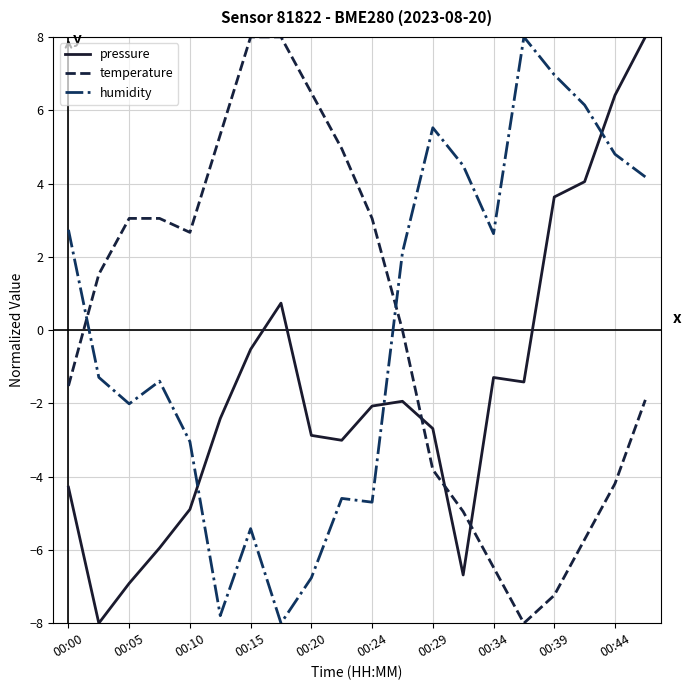

What is the greatest value displayed?

8.0